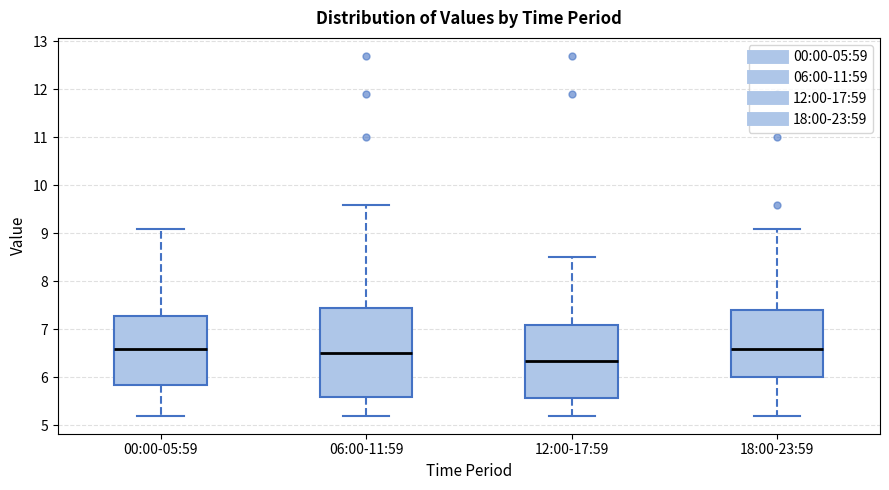

Reading left to right, read every box against the y-axis: the position of its median line, the range the box covers, and the ends of its whiskers. The values are not printed on the chart, so give them approximately, as read against the axis.

00:00-05:59: median 6.6, box 5.9 to 7.3, whiskers 5.2 to 9.1
06:00-11:59: median 6.5, box 5.6 to 7.5, whiskers 5.2 to 9.6
12:00-17:59: median 6.4, box 5.6 to 7.1, whiskers 5.2 to 8.5
18:00-23:59: median 6.6, box 6.0 to 7.4, whiskers 5.2 to 9.1